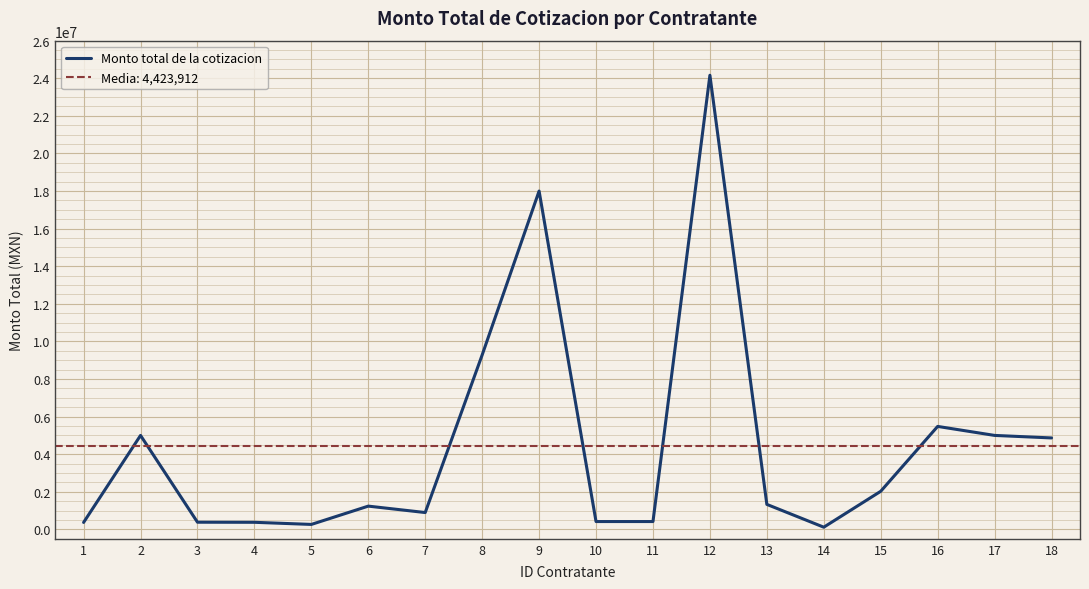

Reading right to left, what are all the values shown in this chart?

18=4866200.0	17=5000000.0	16=5479000.0	15=2027500.0	14=117786.8	13=1330722.0	12=24159931.0	11=418300.0	10=418300.0	9=18000000.0	8=9280000.0	7=896935.2	6=1238706.0	5=265032.0	4=378000.0	3=382800.0	2=5000000.0	1=371200.0